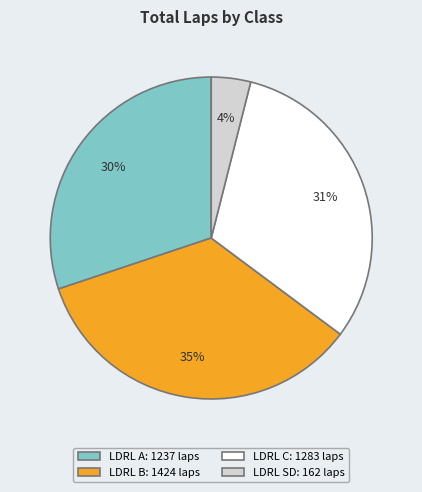

What is the ratio of the value at LDRL C: 1283 laps to the value at LDRL A: 1237 laps?

1.0